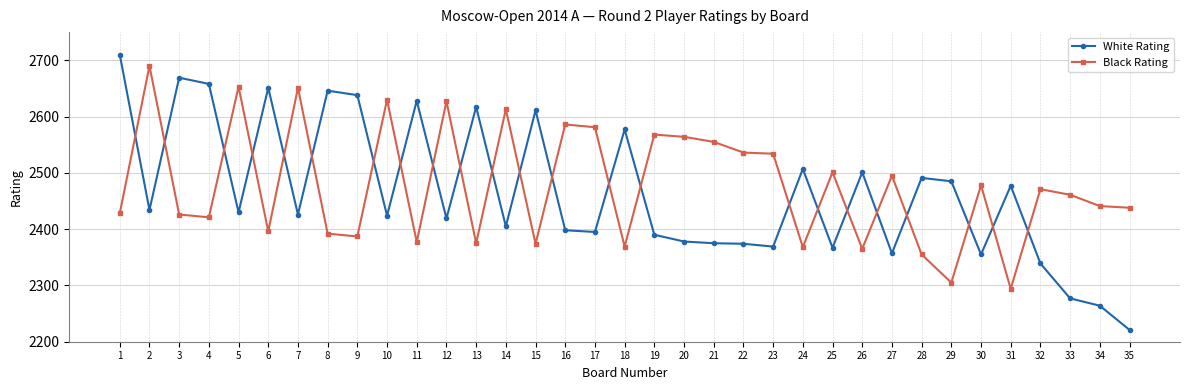

Is it true that White Rating equals 2491 at 28?

True